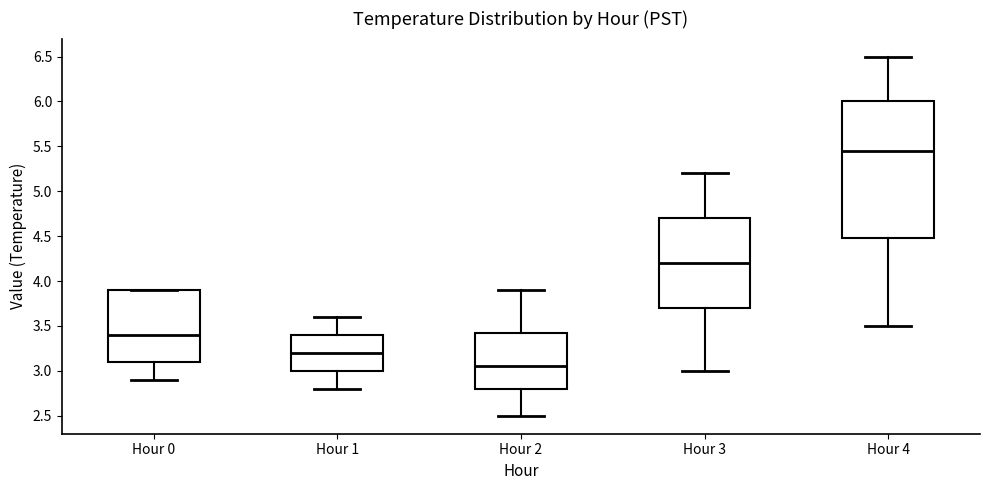

Reading left to right, transcribe this box plot: for each box, give where its median line is, the range the box spans, and where its two whiskers end, as read against the y-axis. The values are not printed on the chart, so give them approximately, as read against the axis.

Hour 0: median 3.40, box 3.10 to 3.90, whiskers 2.90 to 3.90
Hour 1: median 3.20, box 3.00 to 3.40, whiskers 2.80 to 3.60
Hour 2: median 3.05, box 2.80 to 3.45, whiskers 2.50 to 3.90
Hour 3: median 4.20, box 3.70 to 4.70, whiskers 3.00 to 5.20
Hour 4: median 5.45, box 4.50 to 6.00, whiskers 3.50 to 6.50